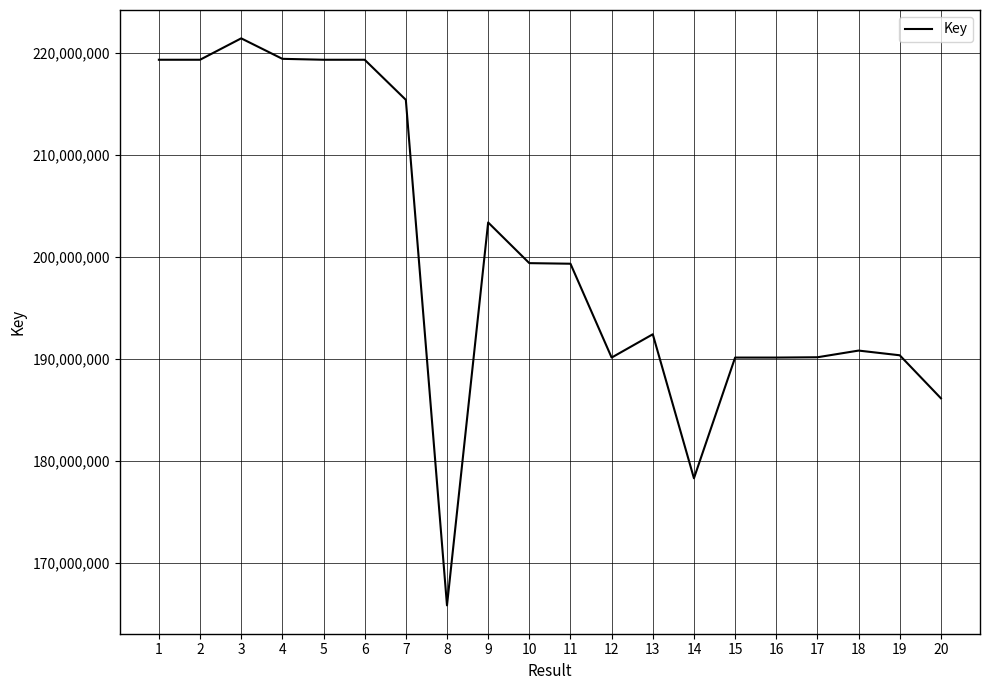

True or false: the data has more than 2 interior local peaks.

True